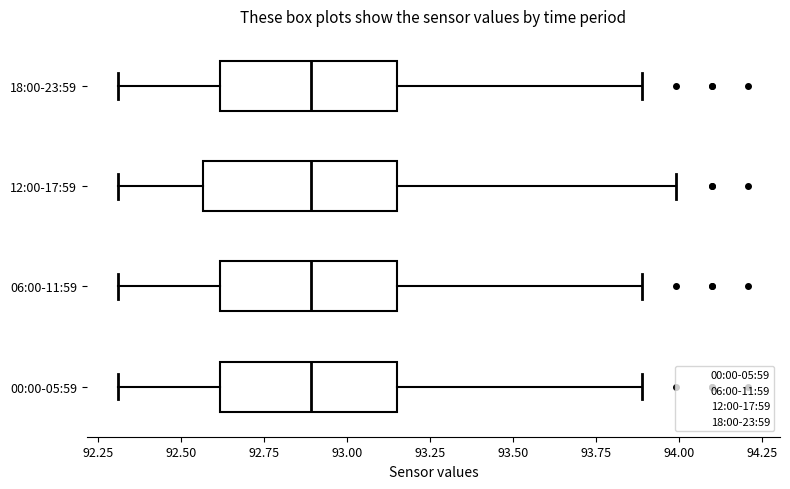

Where does the left whisker of the box for 12:00-17:59 end on the x-axis? The values are not printed on the chart, so give them approximately, as read against the axis.

92.30